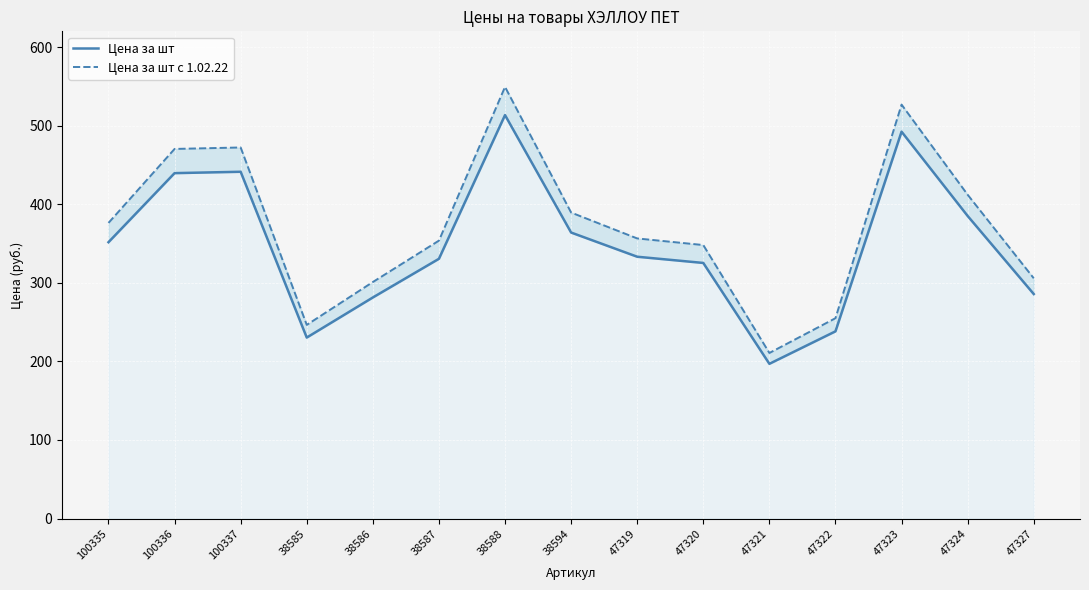

What is the maximum value shown in the chart?

549.3